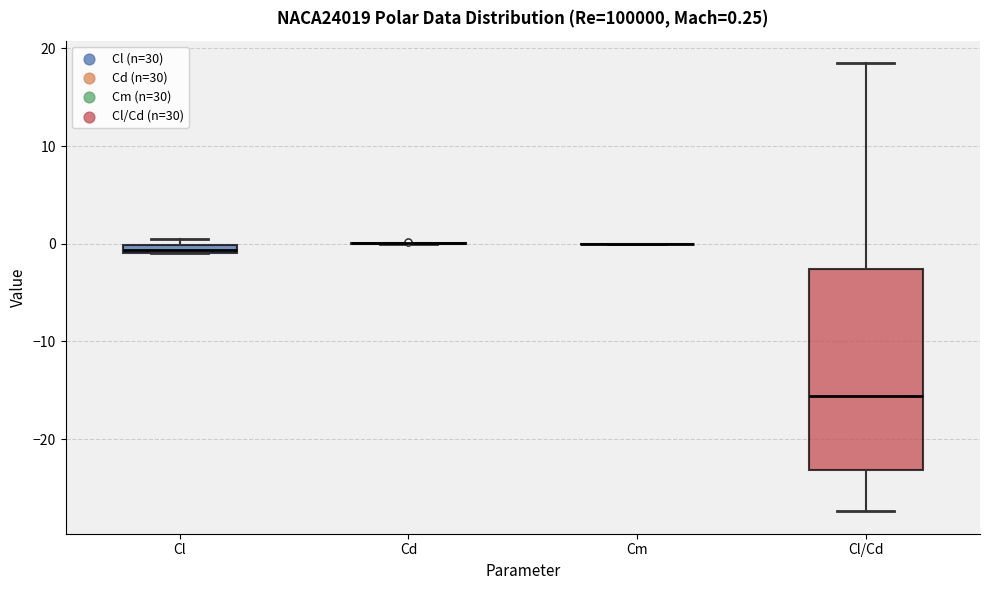

Which box is the tallest, from its lower edge to its upper edge?

Cl/Cd